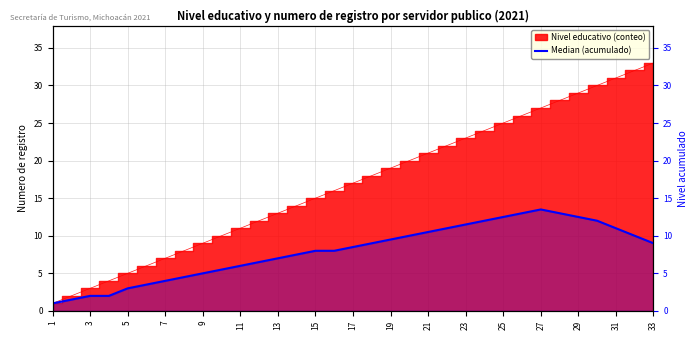

True or false: there are more than 2 points higher than both neighbors.

False